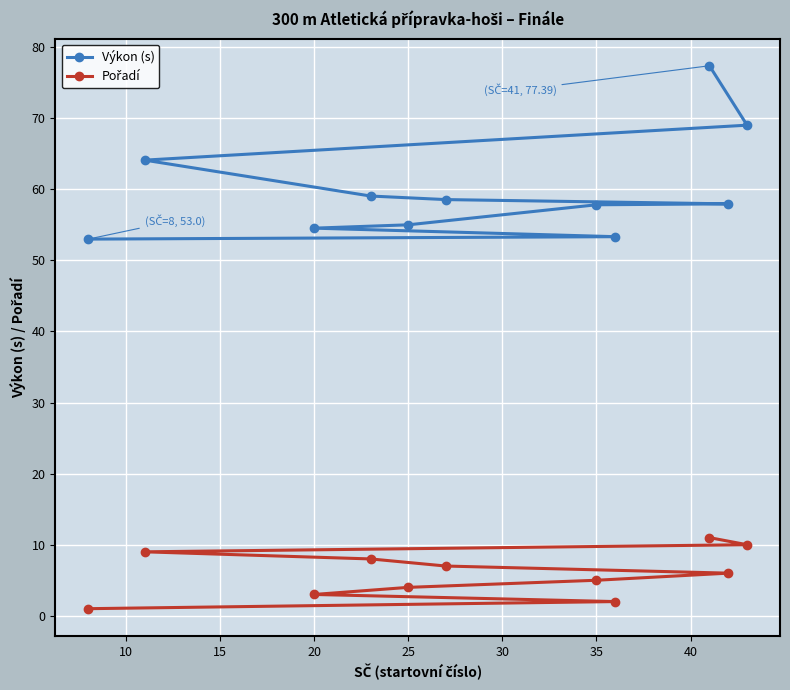

What is the average value of the Pořadí series?

6.0